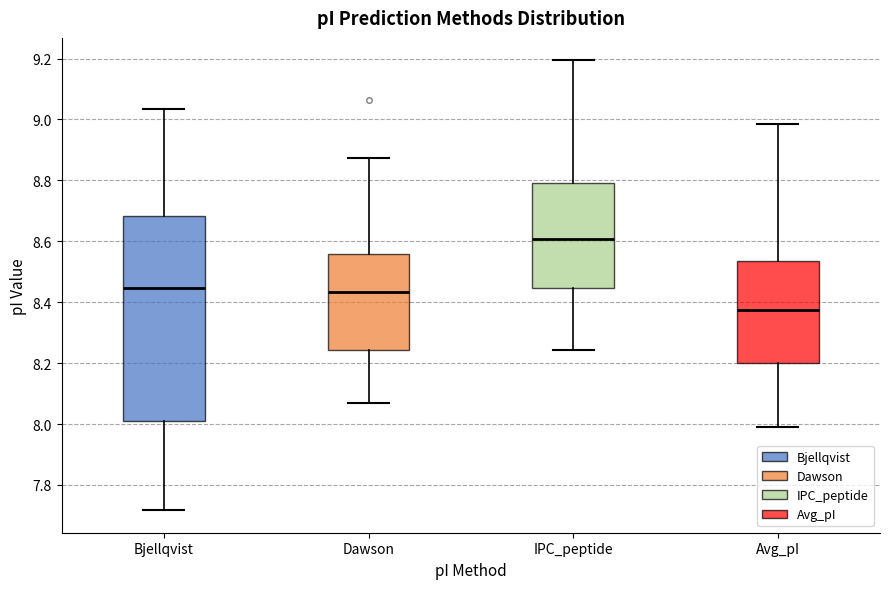

Which box is the tallest, from its lower edge to its upper edge?

Bjellqvist